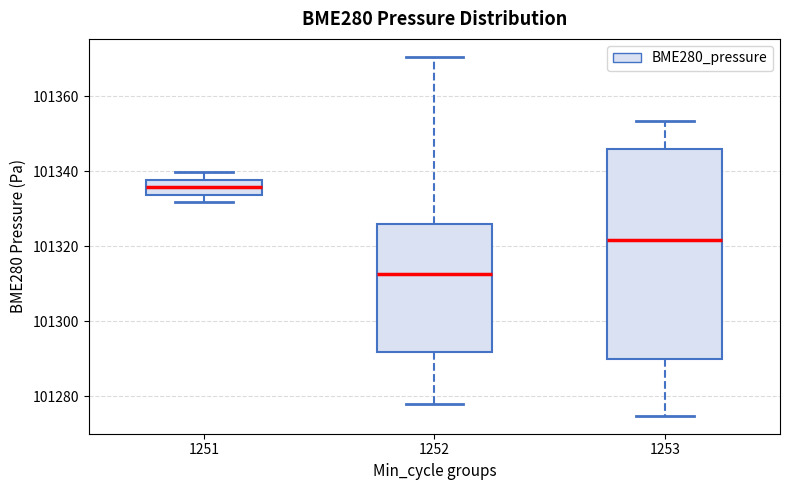

Reading left to right, read every box against the y-axis: the position of its median line, the range the box covers, and the ends of its whiskers. The values are not printed on the chart, so give them approximately, as read against the axis.

1251: median 101336, box 101334 to 101338, whiskers 101332 to 101340
1252: median 101312, box 101292 to 101326, whiskers 101278 to 101370
1253: median 101322, box 101290 to 101346, whiskers 101274 to 101354